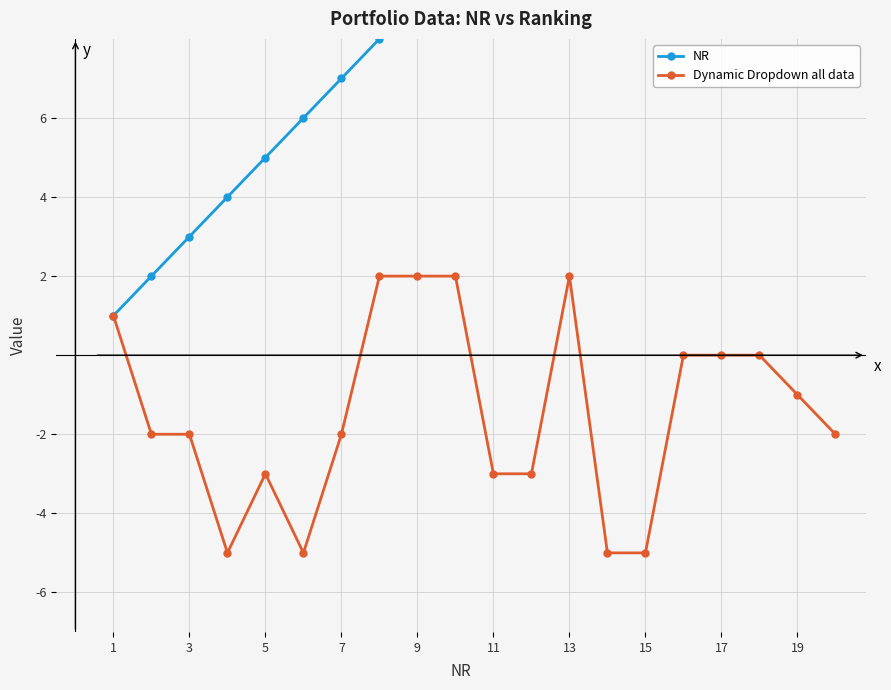

What is the sum of the Dynamic Dropdown all data values at 17 and 15?

-5